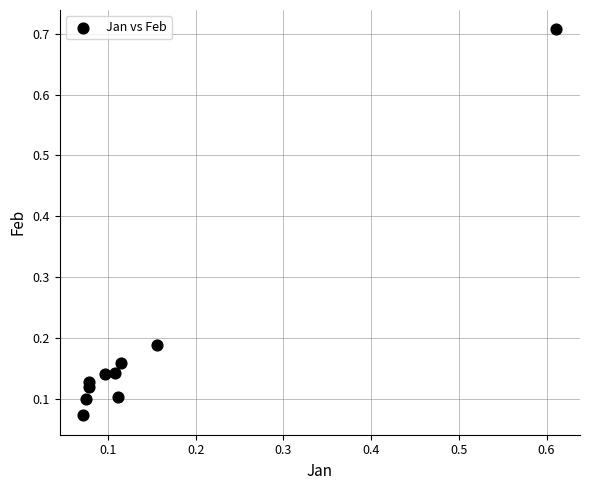

What is the range of Y values (max minus min)?

0.6